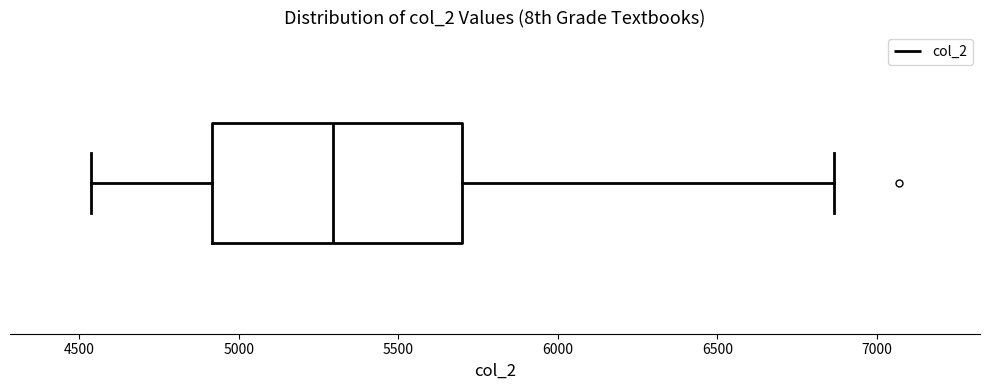

Transcribe this box plot: give where the median line is, the range the box spans, and where the two whiskers end, as read against the x-axis. The values are not printed on the chart, so give them approximately, as read against the axis.

median 5300, box 4900 to 5700, whiskers 4550 to 6850